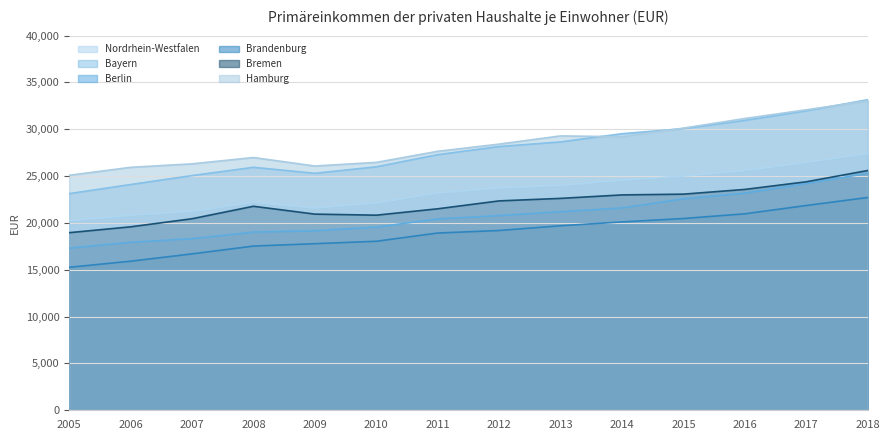

At how many categories does at least one series exceed 25082?

14